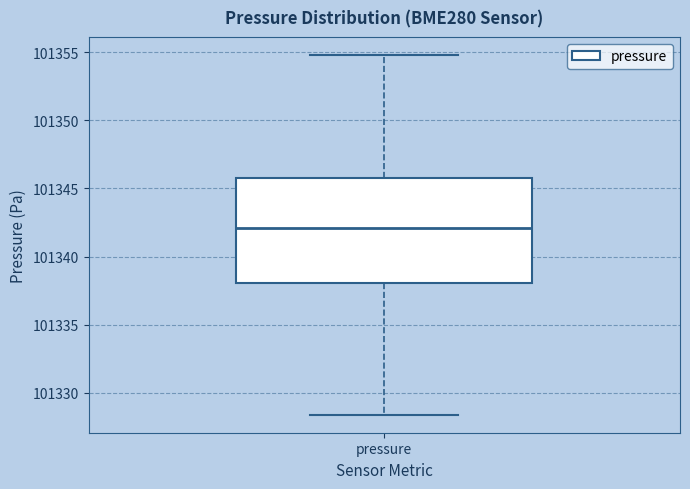

Read this box plot against the y-axis: the position of the median line, the range covered by the box, and the ends of both whiskers. The values are not printed on the chart, so give them approximately, as read against the axis.

median 101342.0, box 101338.0 to 101346.0, whiskers 101328.5 to 101355.0